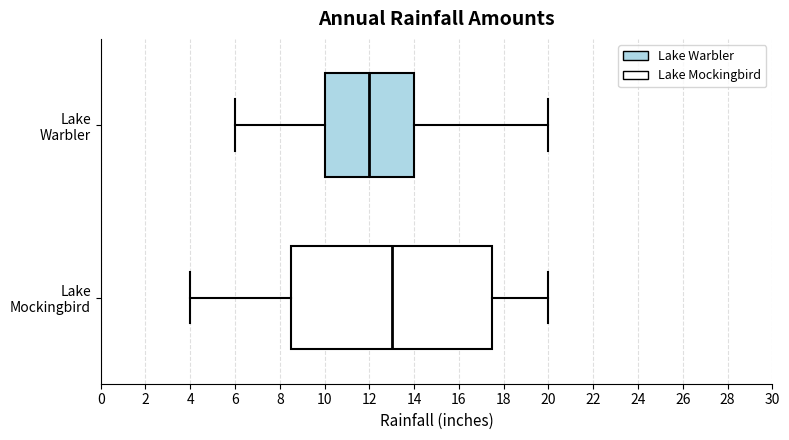

Where does the right whisker of the box for Lake Warbler end on the x-axis? The values are not printed on the chart, so give them approximately, as read against the axis.

20.0